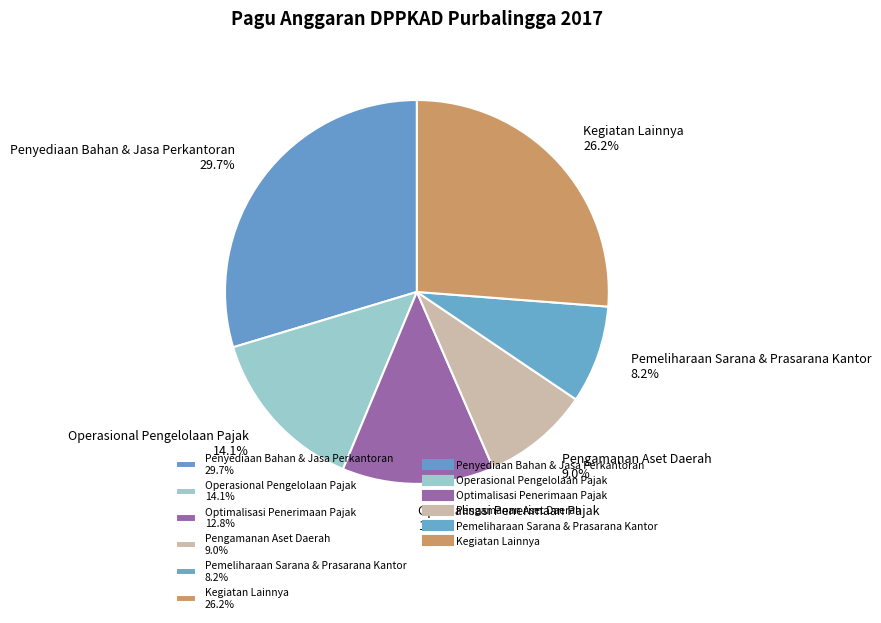

Which category has the biggest portion of the pie?

Penyediaan Bahan & Jasa Perkantoran 29.7%